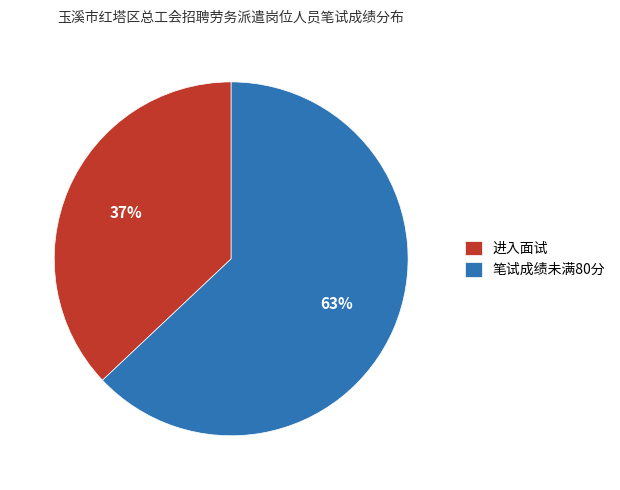

To the nearest percent, what is the difference between the largest and smallest slice percentages?

26%